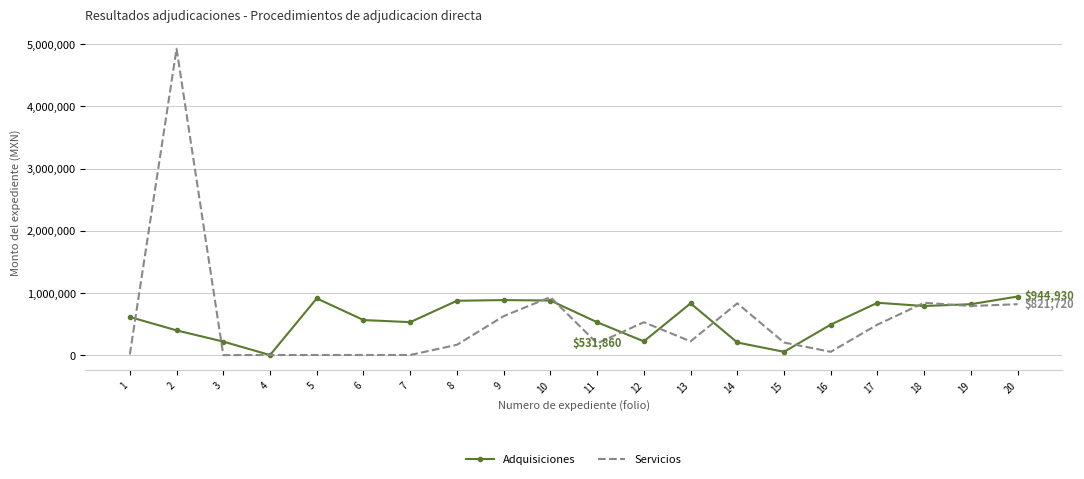

What is the highest value of the Servicios series?

4924280